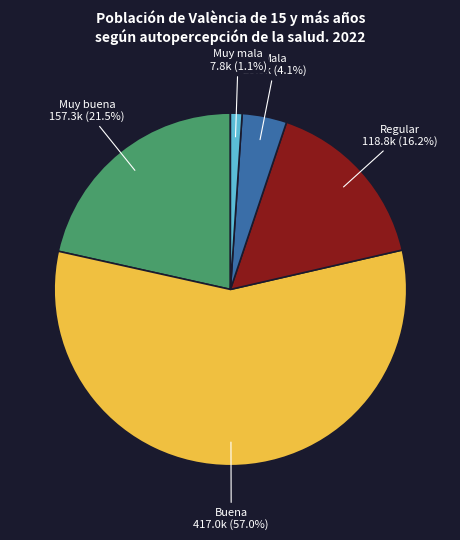

What is the largest slice in the pie chart?

Buena